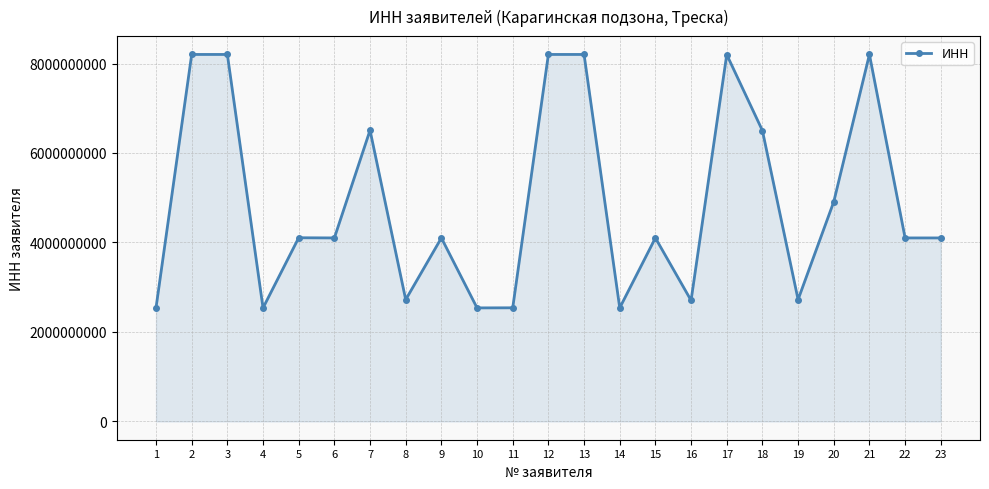

How many data points are less than 4101158009?

11